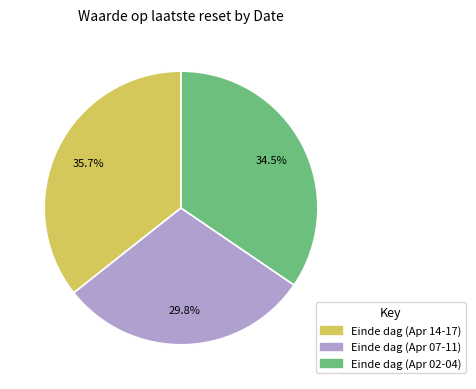

Count the number of slices in the pie.

3